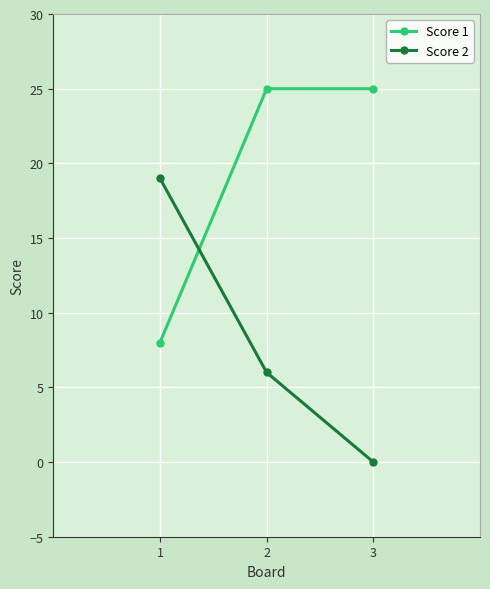

True or false: Score 1 has a value of 25 at 3.

True